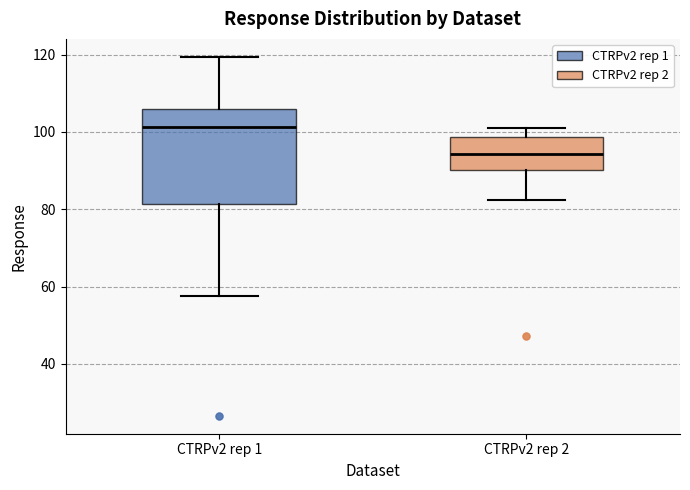

Reading left to right, transcribe this box plot: for each box, give where its median line is, the range the box spans, and where its two whiskers end, as read against the y-axis. The values are not printed on the chart, so give them approximately, as read against the axis.

CTRPv2 rep 1: median 102, box 82 to 106, whiskers 58 to 120
CTRPv2 rep 2: median 94, box 90 to 98, whiskers 82 to 102